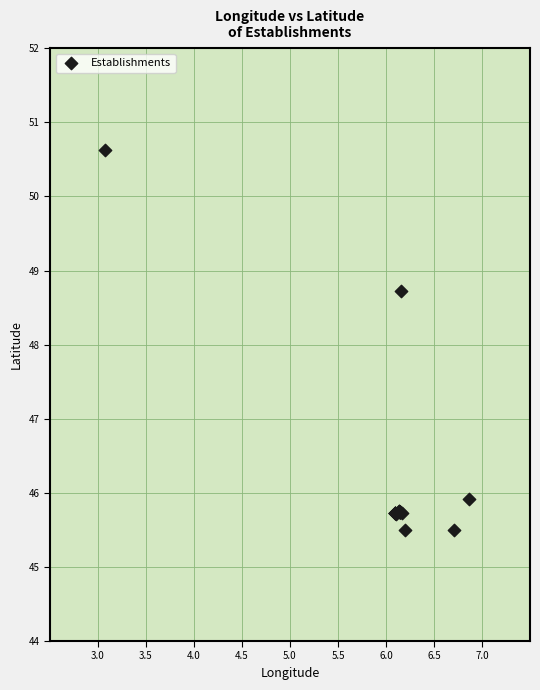

What Y value in the scatter plot is closest to 48?

48.7